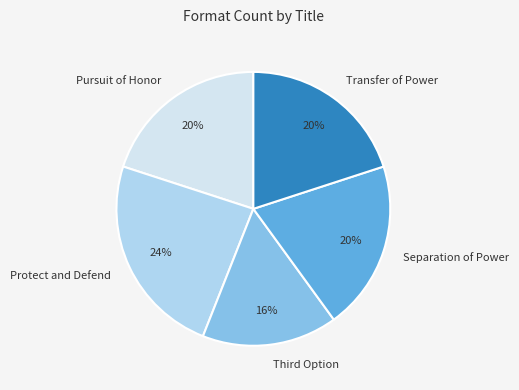

How many slices are in this pie chart?

5